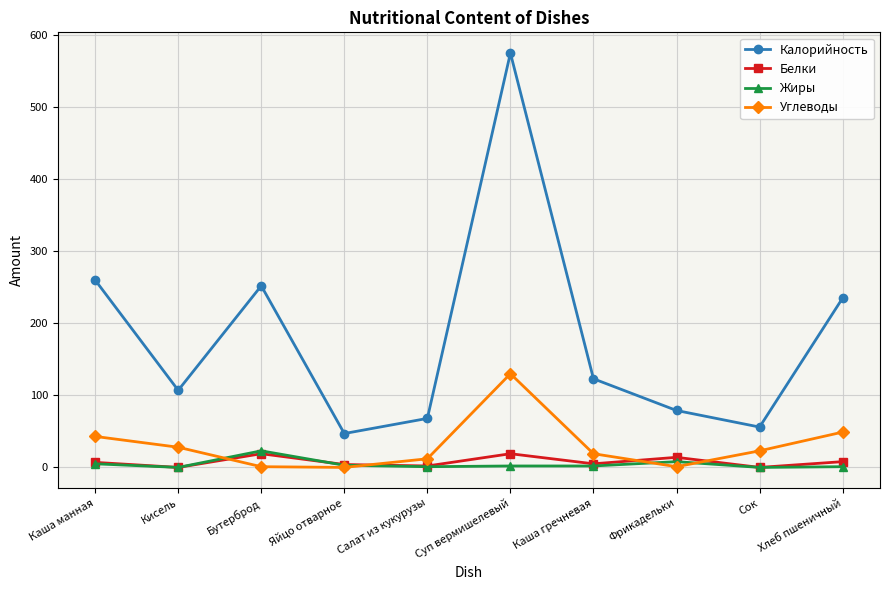

At which category does the chart reach its peak across all series?

Суп вермишелевый